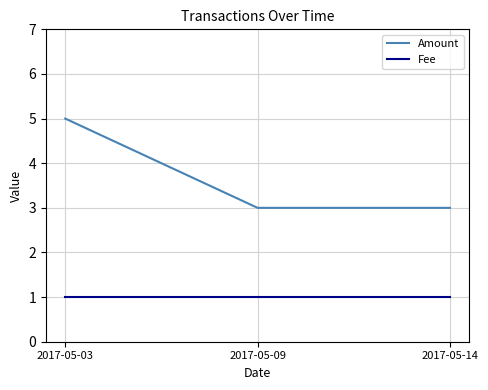

What is the average value of the Amount series?

4